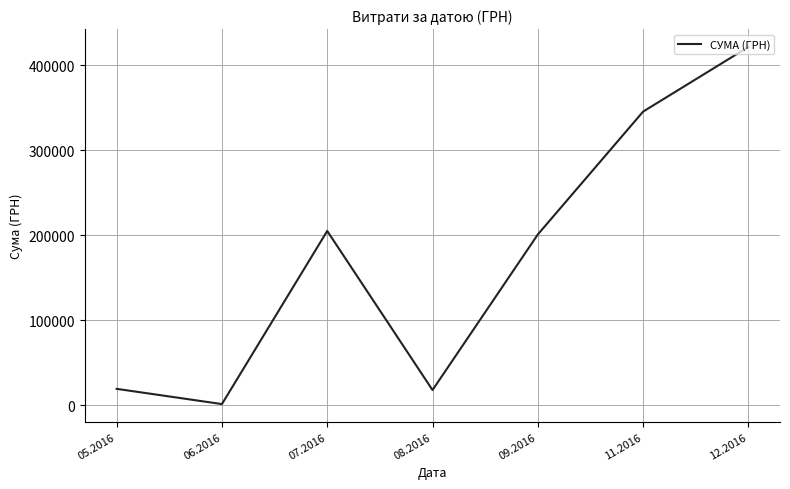

What position from the right is 08.2016?

4